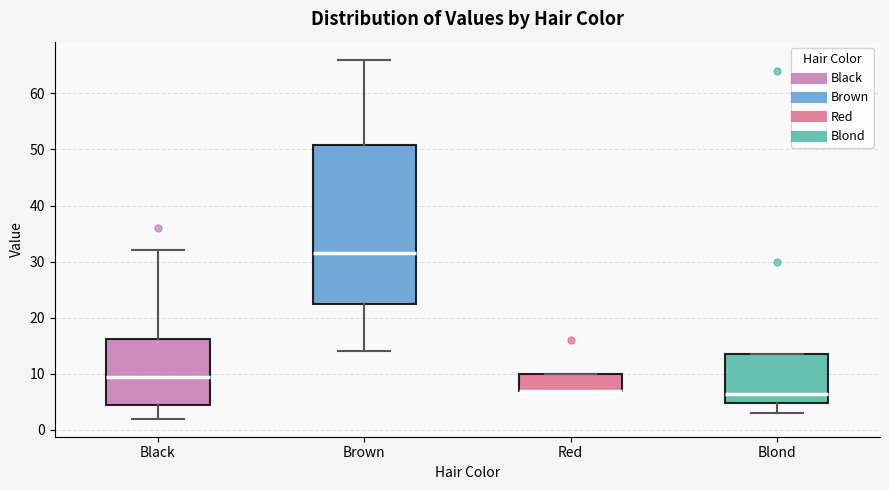

Reading left to right, transcribe this box plot: for each box, give where its median line is, the range the box spans, and where its two whiskers end, as read against the y-axis. The values are not printed on the chart, so give them approximately, as read against the axis.

Black: median 10, box 5 to 16, whiskers 2 to 32
Brown: median 32, box 23 to 51, whiskers 14 to 66
Red: median 7 (drawn on the box's lower edge), box 7 to 10, whiskers 7 to 10
Blond: median 7, box 5 to 14, whiskers 3 to 14